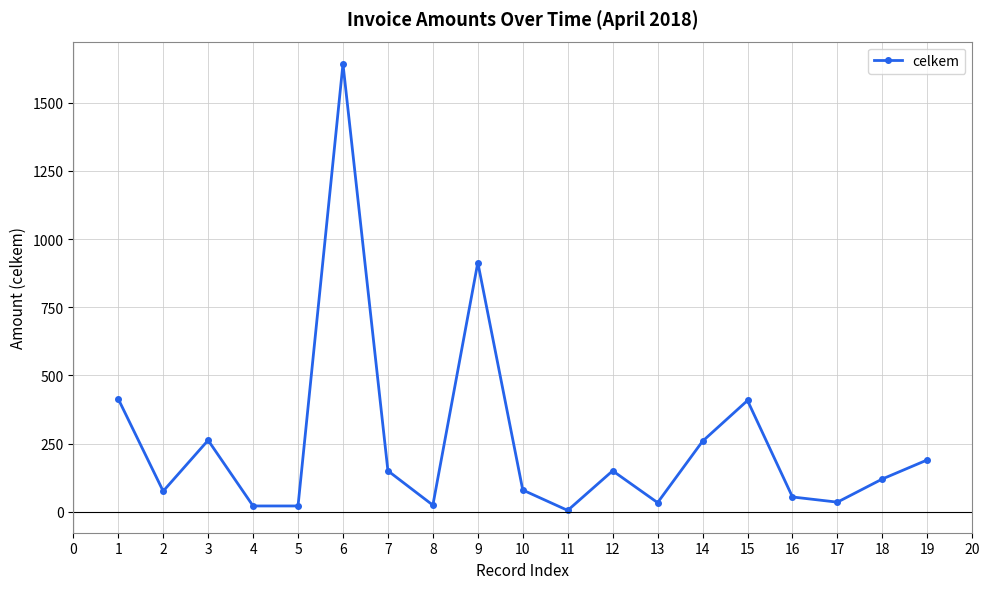

How many interior local peaks (higher than both neighbors) does the data have?

5